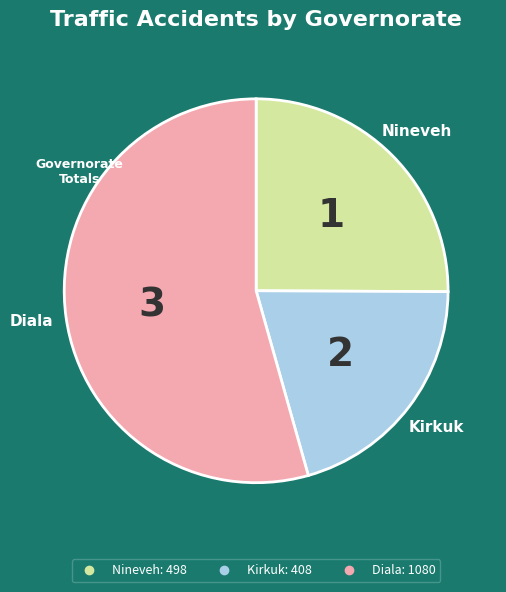

Is it true that Diala is 54% of the pie?

True